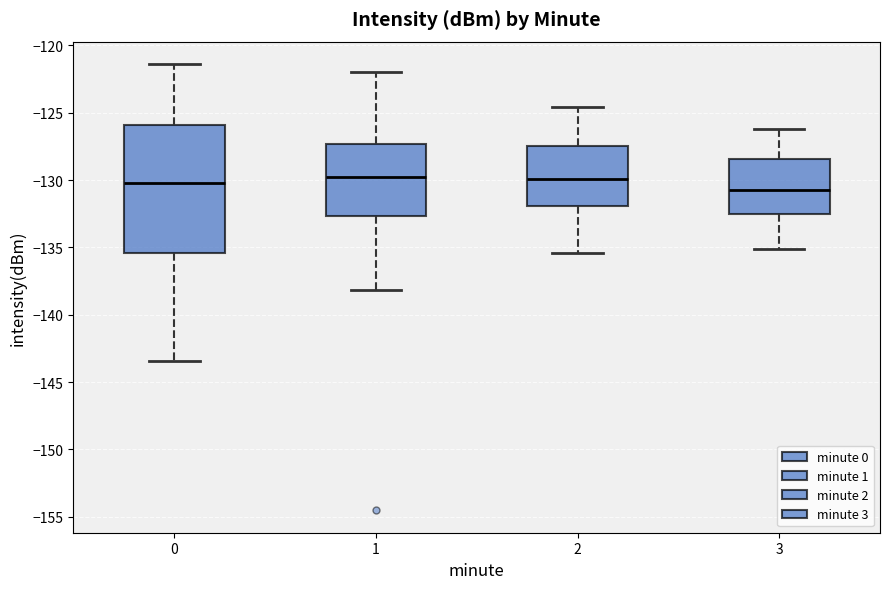

Where is the lower edge of the box at x = 3 on the y-axis? The values are not printed on the chart, so give them approximately, as read against the axis.

-132.5